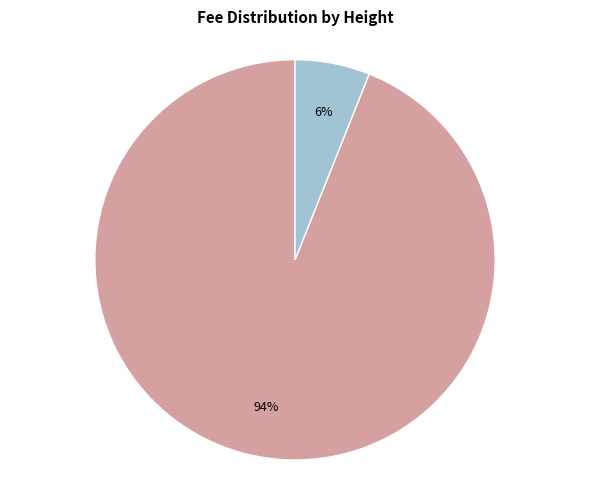

Does 510537 account for over 50% of the chart?

Yes